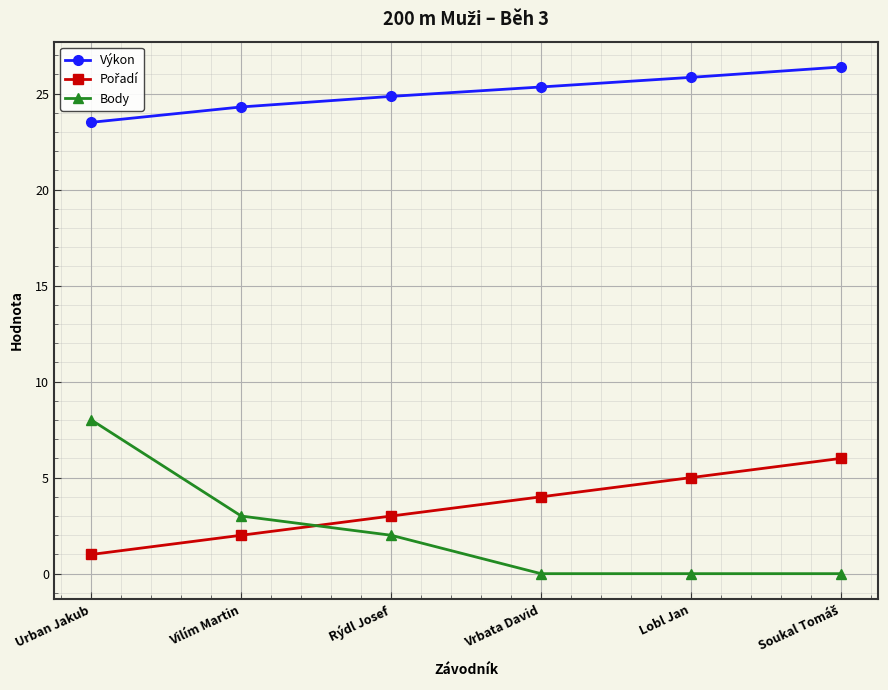

At how many categories does at least one series exceed 7?

6